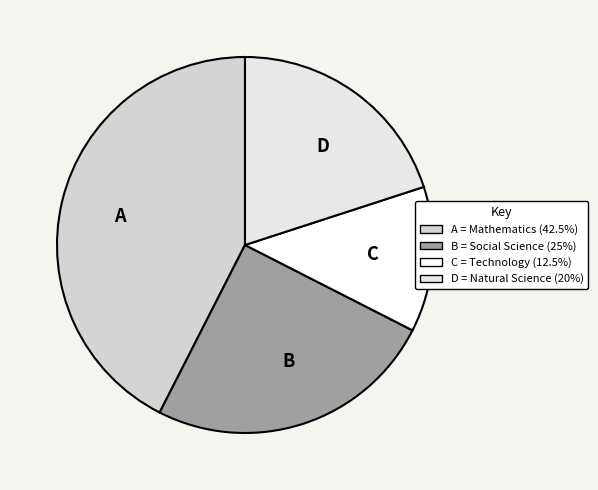

Rank the categories by value from highest to lowest.

A, B, D, C